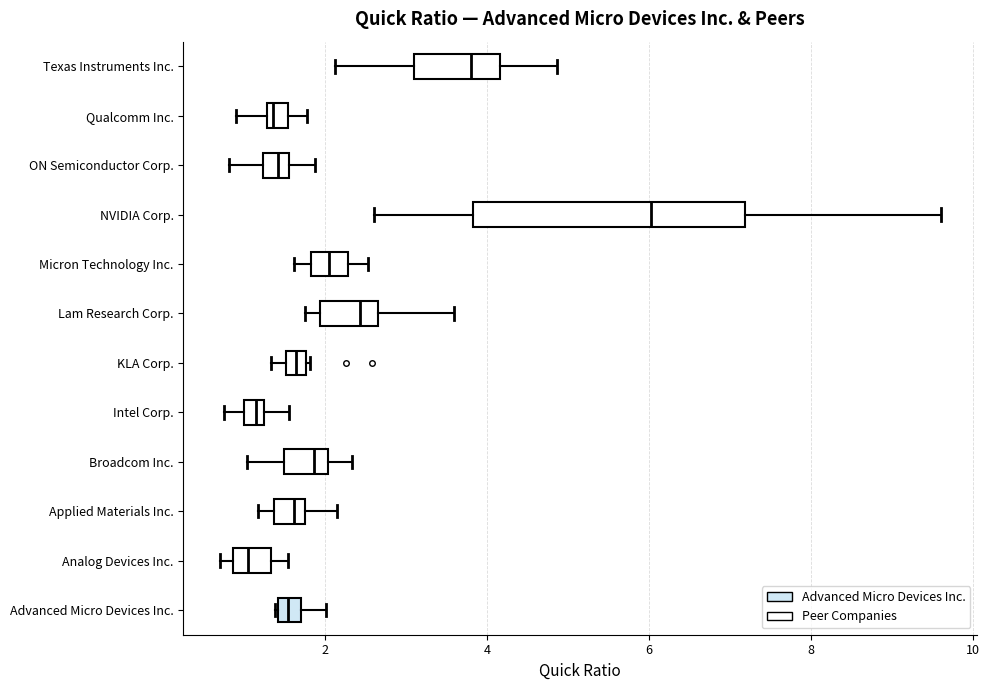

Where is the left edge of the box for Analog Devices Inc. on the x-axis? The values are not printed on the chart, so give them approximately, as read against the axis.

0.8